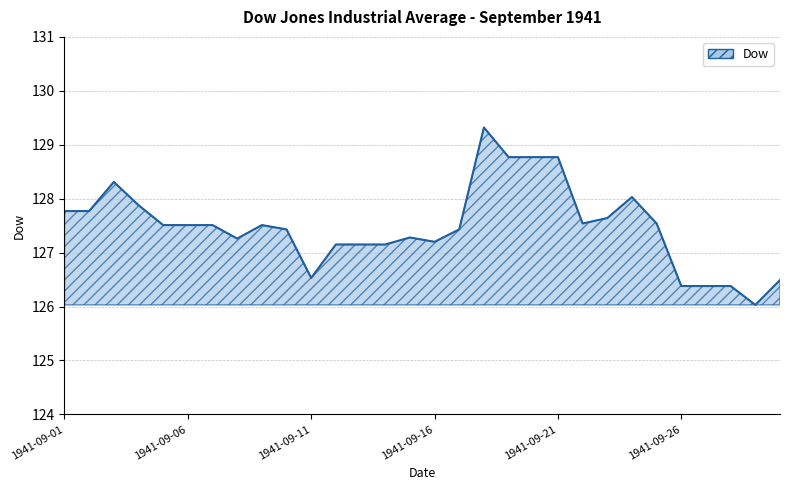

What is the maximum value shown in the chart?

129.3